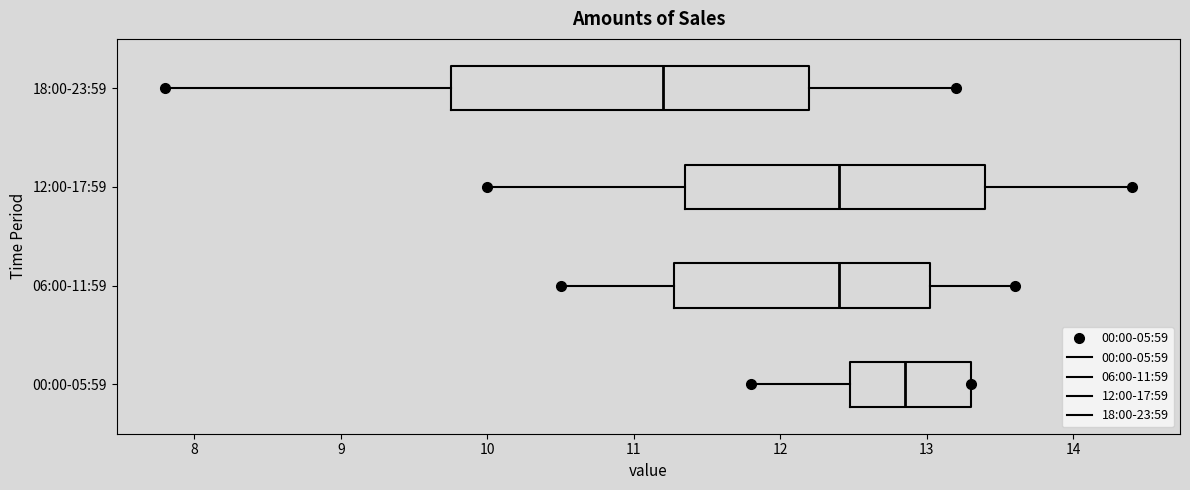

Reading bottom to top, transcribe this box plot: for each box, give where its median line is, the range the box spans, and where its two whiskers end, as read against the x-axis. The values are not printed on the chart, so give them approximately, as read against the axis.

00:00-05:59: median 12.9, box 12.5 to 13.3, whiskers 11.8 to 13.3
06:00-11:59: median 12.4, box 11.3 to 13.0, whiskers 10.5 to 13.6
12:00-17:59: median 12.4, box 11.4 to 13.4, whiskers 10.0 to 14.4
18:00-23:59: median 11.2, box 9.8 to 12.2, whiskers 7.8 to 13.2